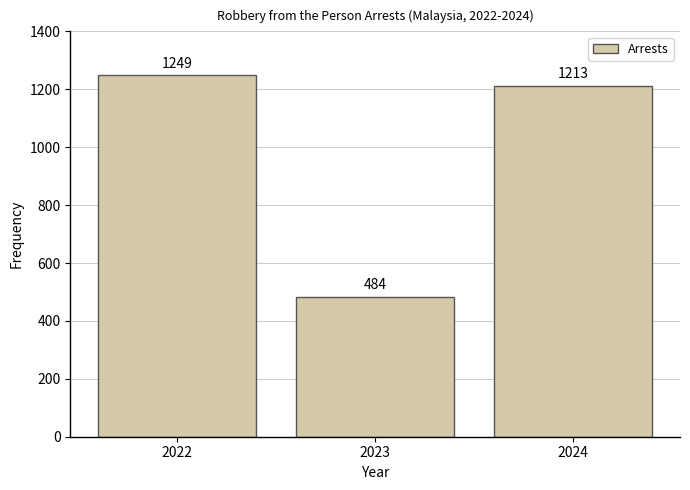

Reading right to left, what are all the values shown in this chart?

2024=1213	2023=484	2022=1249